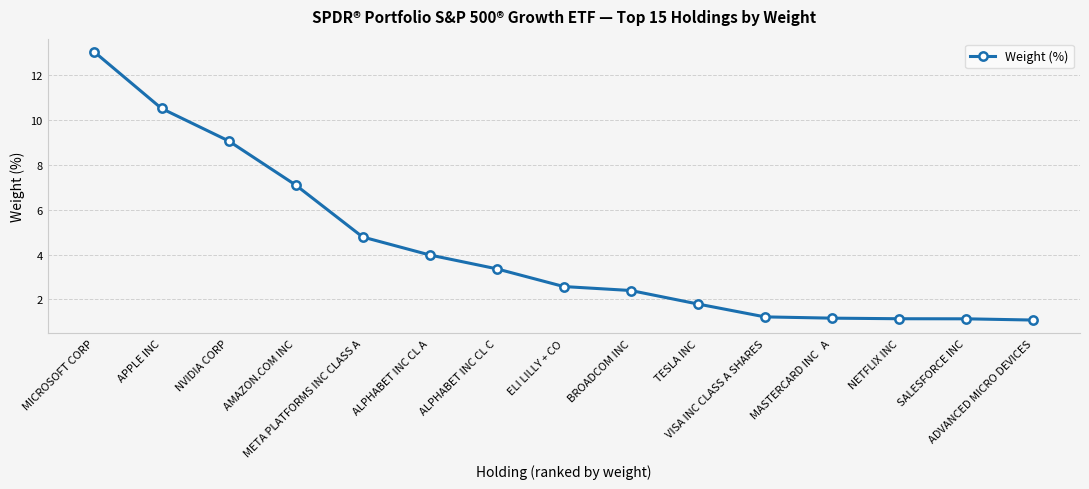

Count the number of categories in the chart.

15